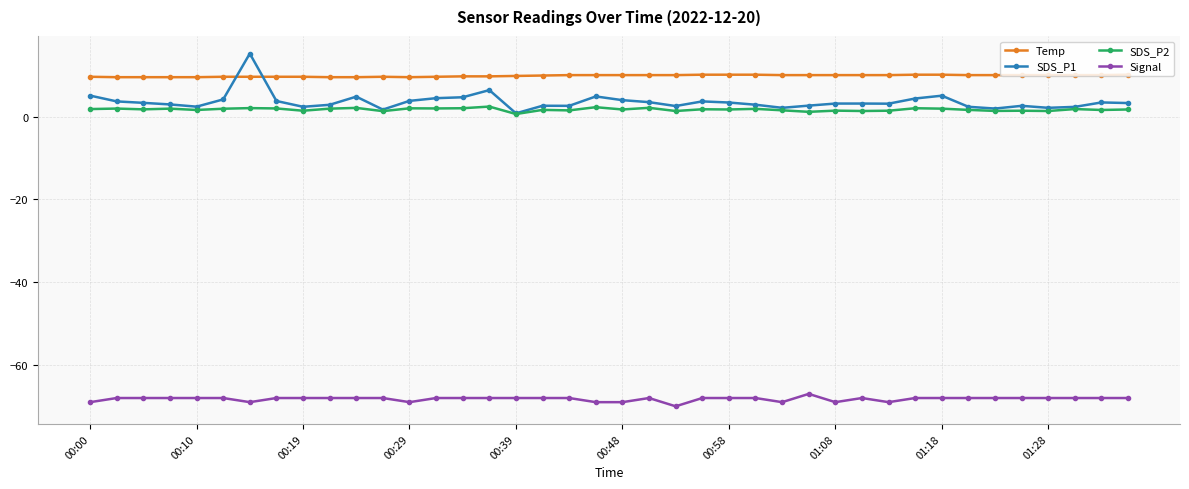

How many data points does each series have?

40